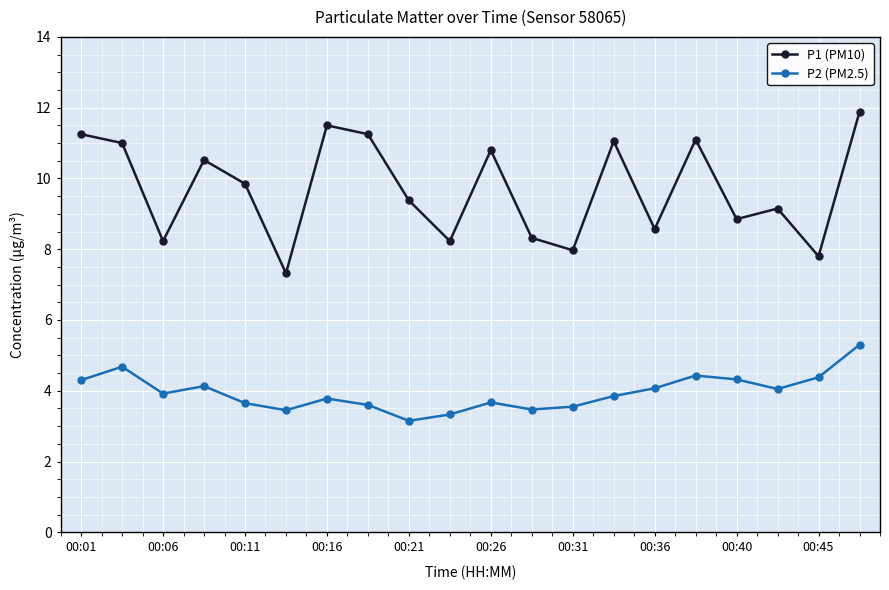

Which series has the widest spread of values?

P1 (PM10)